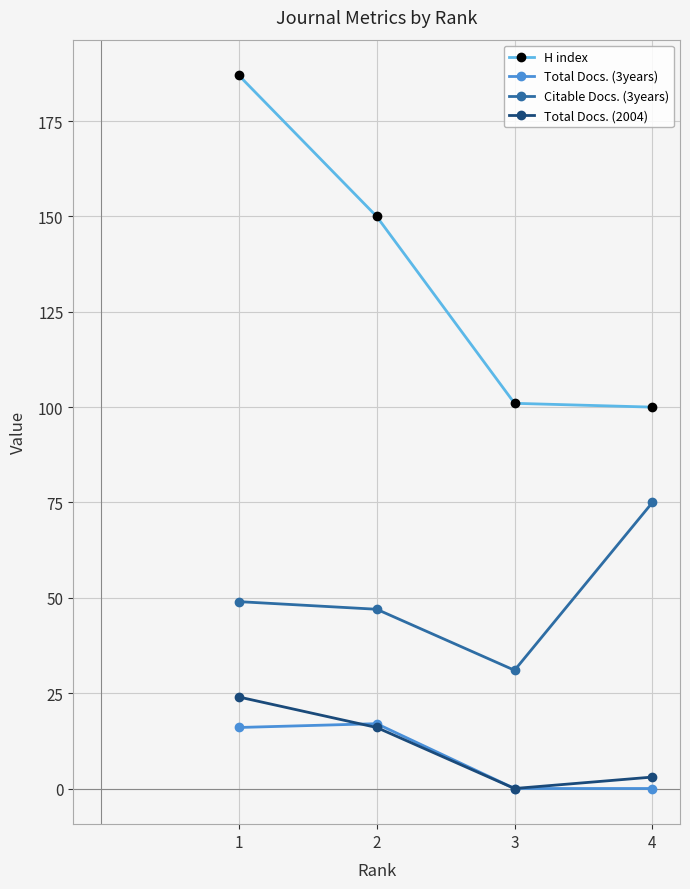

True or false: Total Docs. (3years) has more than 2 interior local peaks.

False